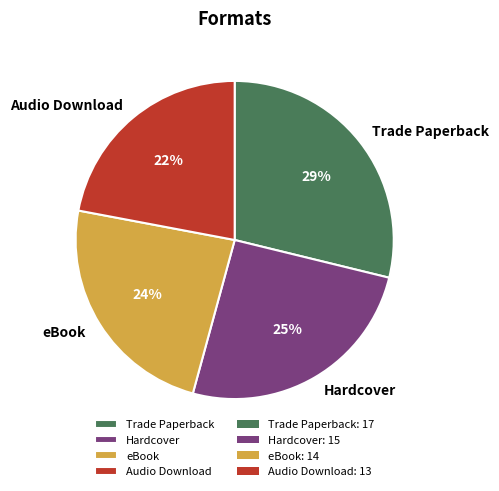

To the nearest percent, what is the average slice percentage?

25%